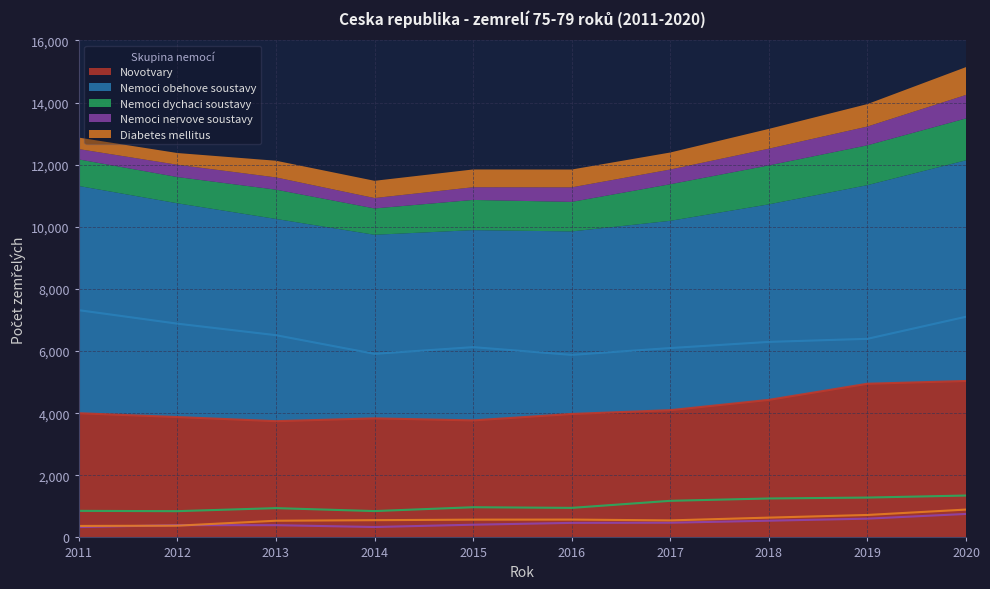

Where do Nemoci nervove soustavy and Diabetes mellitus first cross each other?

2011 and 2012